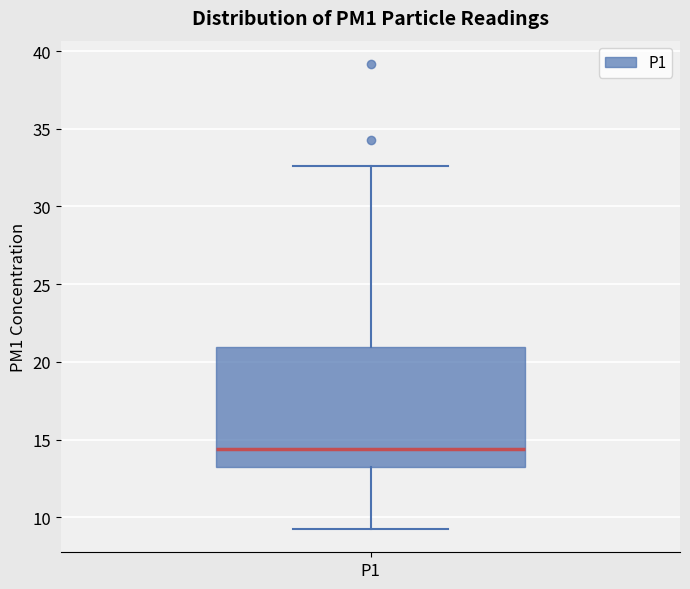

Transcribe this box plot: give where the median line is, the range the box spans, and where the two whiskers end, as read against the y-axis. The values are not printed on the chart, so give them approximately, as read against the axis.

median 14.5, box 13.0 to 21.0, whiskers 9.5 to 32.5